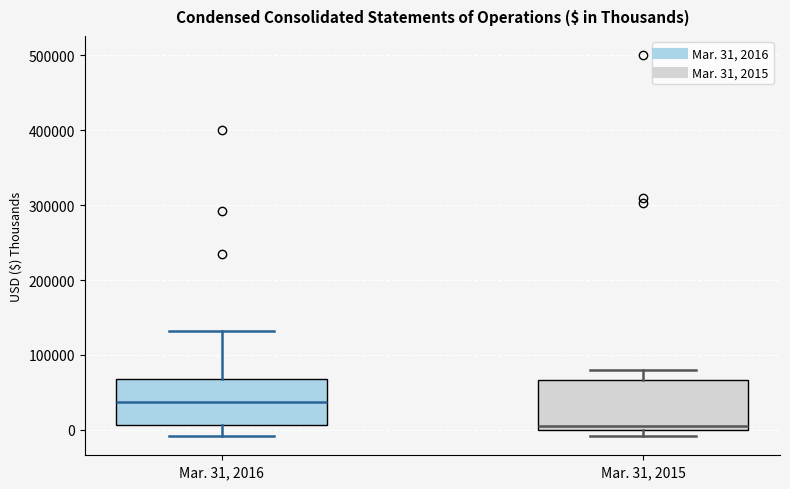

Which box's median line is the lowest?

Mar. 31, 2015